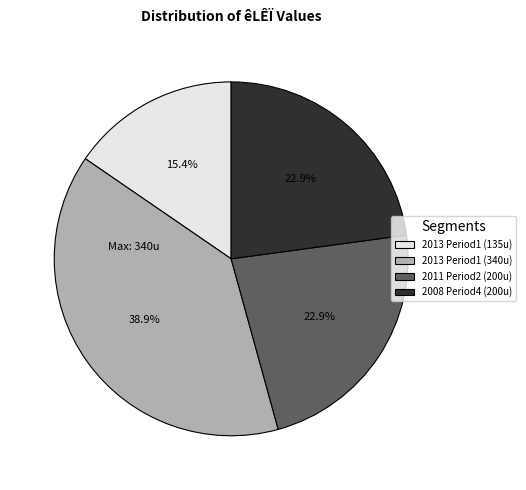

What is the ratio of the value at 2013 Period1 (135u) to the value at 2013 Period1 (340u)?

0.4